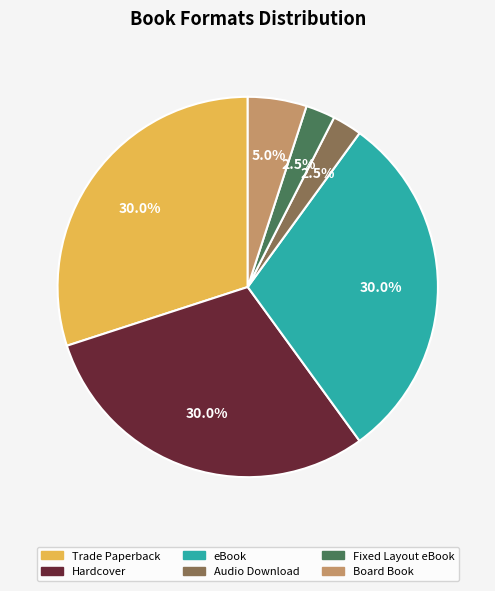

Do Trade Paperback and eBook together represent more than half of the pie?

Yes